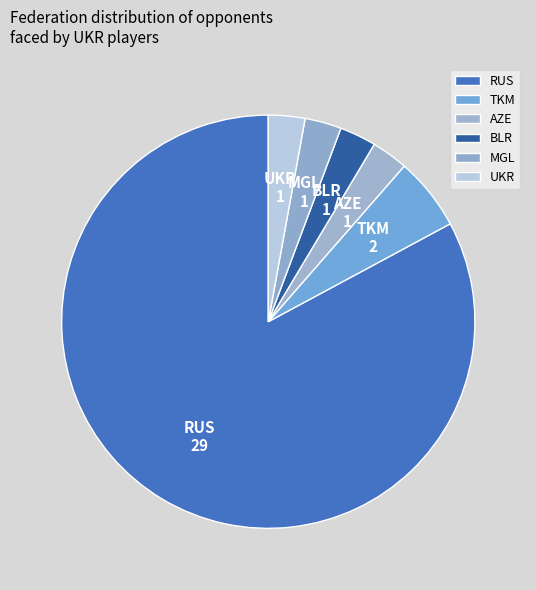

Between RUS and BLR, which is larger?

RUS